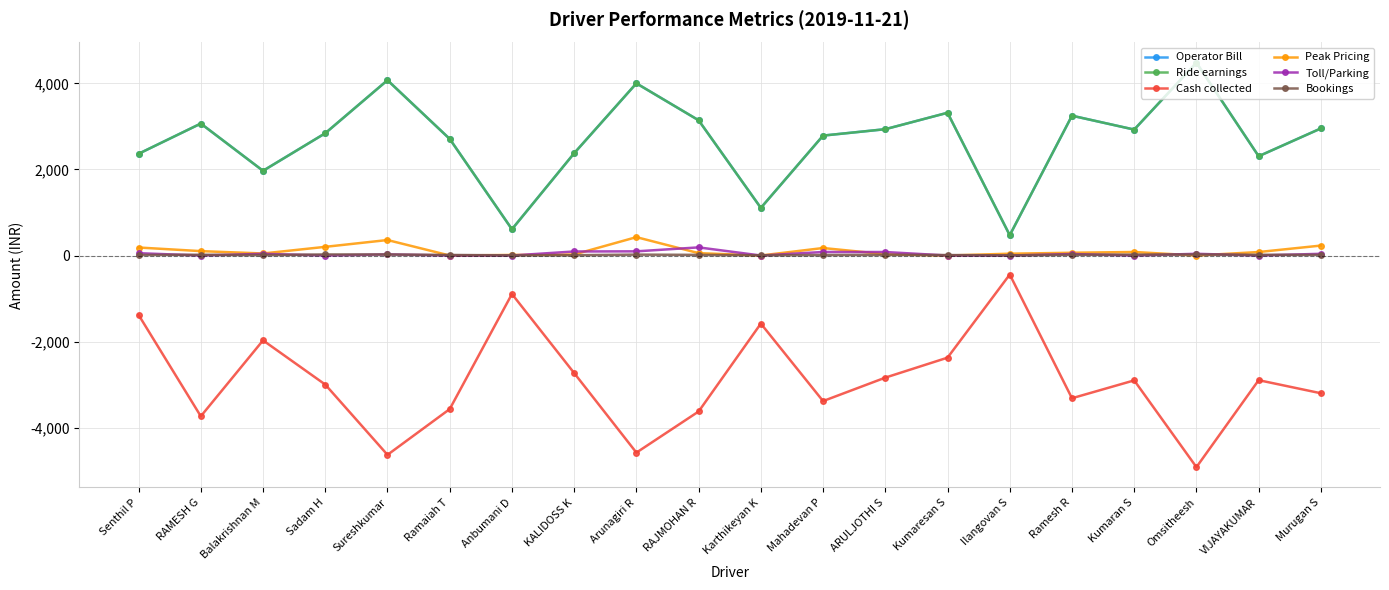

Rank the series by their maximum value, from lowest to highest.

Cash collected, Bookings, Toll/Parking, Peak Pricing, Operator Bill, Ride earnings